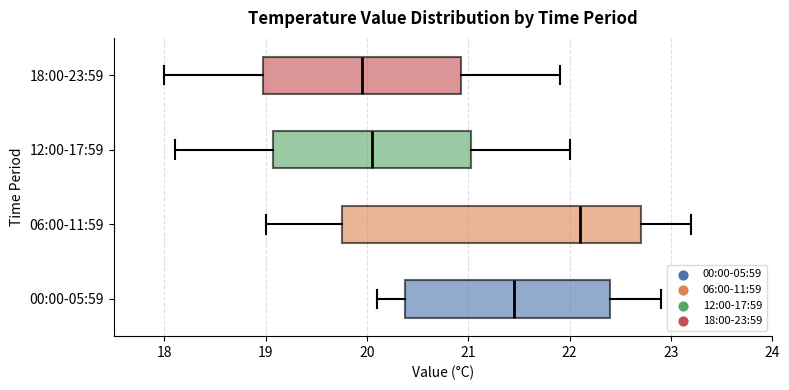

Reading bottom to top, read every box against the x-axis: the position of its median line, the range the box covers, and the ends of its whiskers. The values are not printed on the chart, so give them approximately, as read against the axis.

00:00-05:59: median 21.5, box 20.4 to 22.4, whiskers 20.1 to 22.9
06:00-11:59: median 22.1, box 19.8 to 22.7, whiskers 19.0 to 23.2
12:00-17:59: median 20.1, box 19.1 to 21.0, whiskers 18.1 to 22.0
18:00-23:59: median 20.0, box 19.0 to 20.9, whiskers 18.0 to 21.9